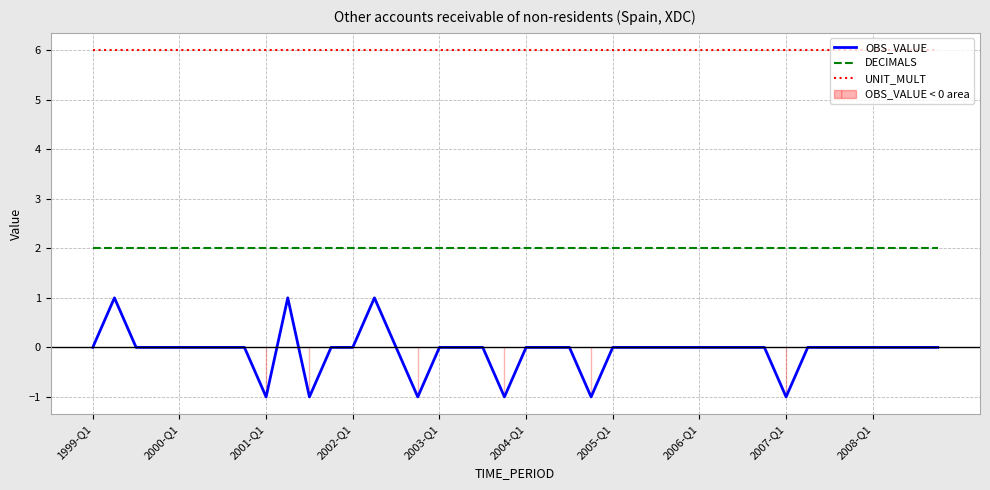

What is the greatest value displayed?

6